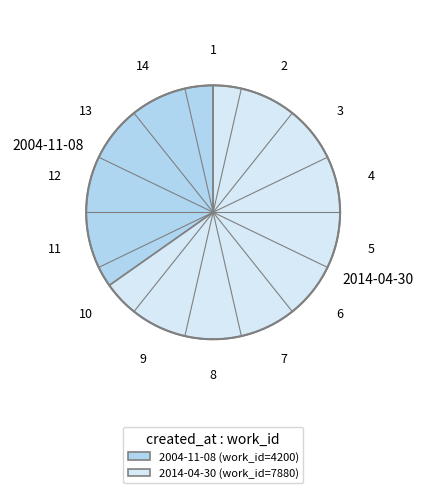

To the nearest percent, what is the difference between the 2004-11-08 and 2014-04-30 slice percentages?

30%